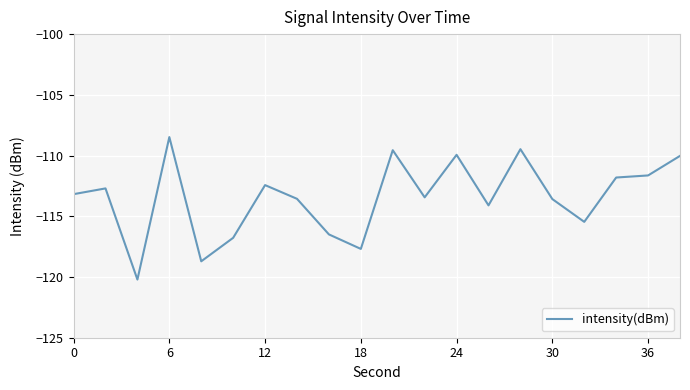

What is the minimum value shown in the chart?

-120.2